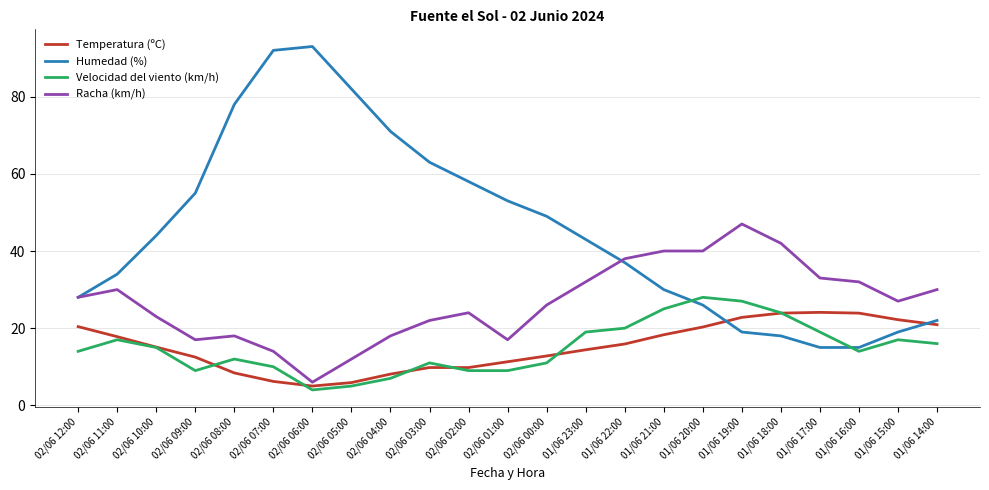

True or false: Humedad (%) has a value of 149.7 at 02/06 07:00.

False